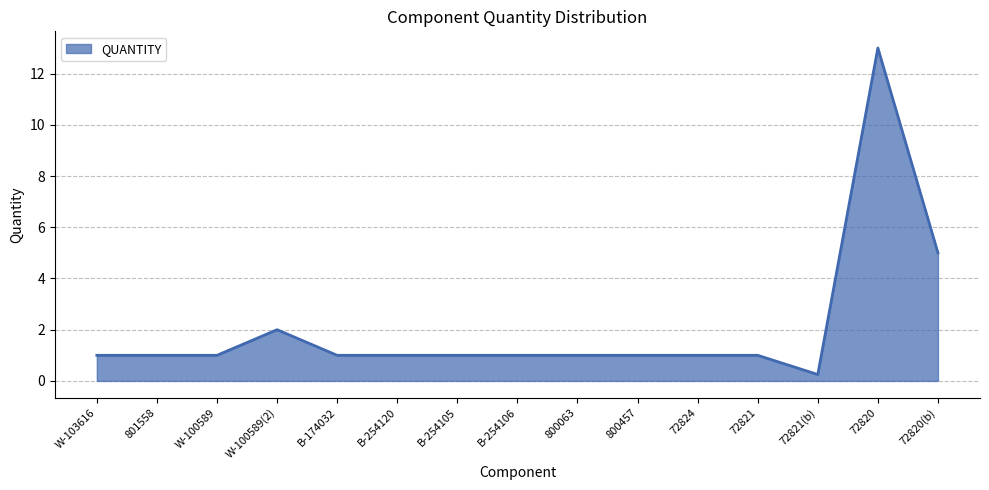

What value does the data have at W-103616?

1.0